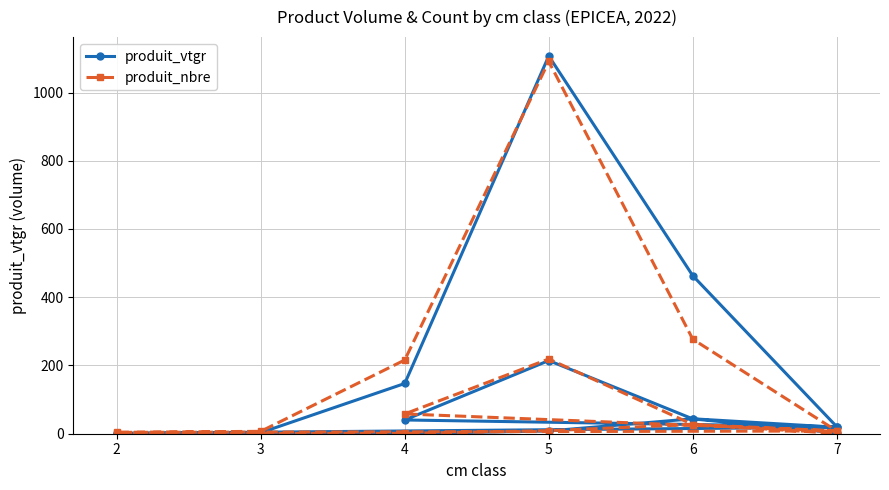

Where is the first local maximum for produit_nbre?

6